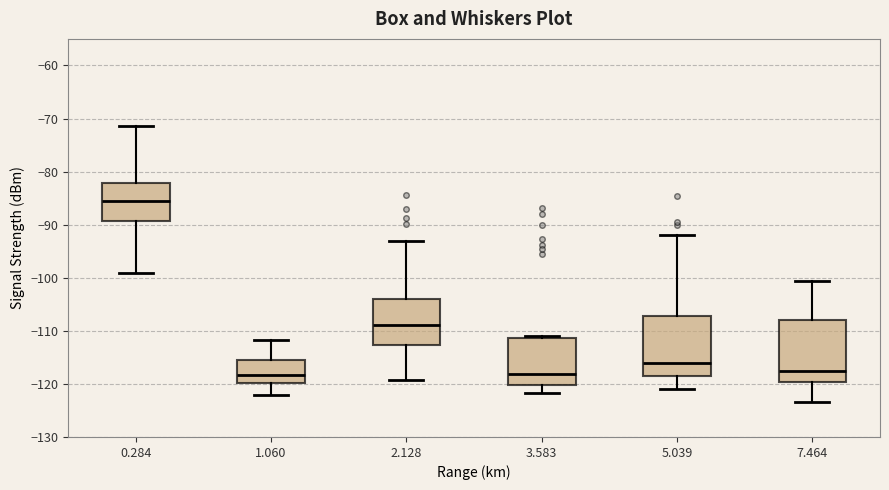

Reading left to right, transcribe this box plot: for each box, give where its median line is, the range the box spans, and where its two whiskers end, as read against the y-axis. The values are not printed on the chart, so give them approximately, as read against the axis.

0.284: median -86, box -89 to -82, whiskers -99 to -71
1.060: median -118, box -120 to -115, whiskers -122 to -112
2.128: median -109, box -113 to -104, whiskers -119 to -93
3.583: median -118, box -120 to -111, whiskers -122 to -111 (just above the box's upper edge)
5.039: median -116, box -119 to -107, whiskers -121 to -92
7.464: median -118, box -120 to -108, whiskers -123 to -101